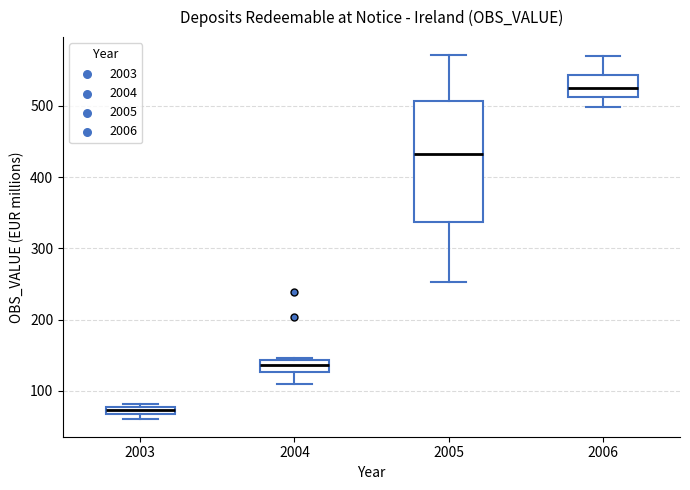

Which box's median line is the highest?

2006